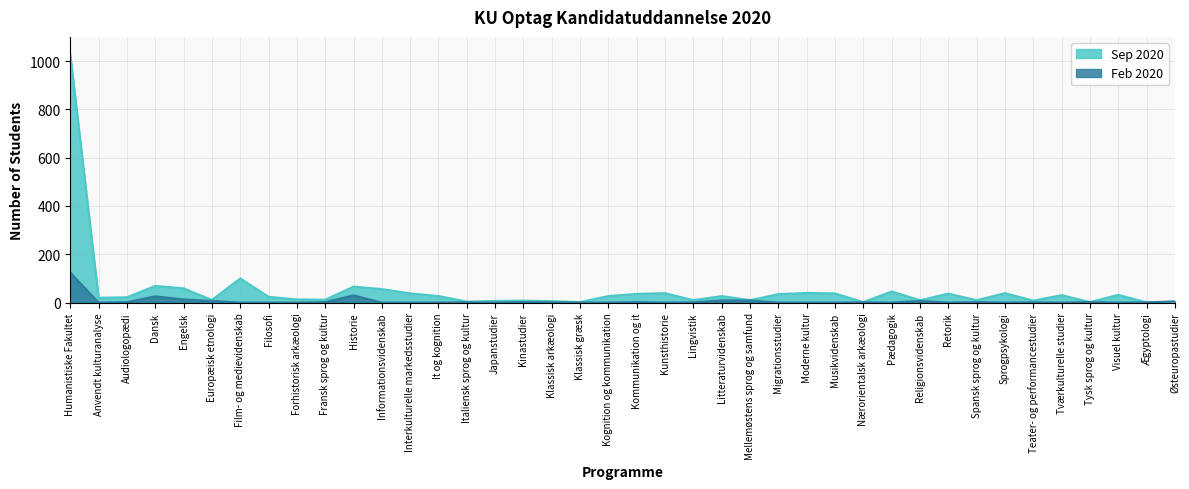

Reading left to right, transcribe all the data shown in this chart.

Feb 2020: Humanistiske Fakultet=124	Anvendt kulturanalyse=0	Audiologopædi=2	Dansk=26	Engelsk=13	Europæisk etnologi=7	Film- og medievidenskab=0	Filosofi=0	Forhistorisk arkæologi=0	Fransk sprog og kultur=2	Historie=30	Informationsvidenskab=0	Interkulturelle markedsstudier=0	It og kognition=0	Italiensk sprog og kultur=1	Japanstudier=0	Kinastudier=2	Klassisk arkæologi=1	Klassisk græsk=0	Kognition og kommunikation=0	Kommunikation og it=2	Kunsthistorie=0	Lingvistik=1	Litteraturvidenskab=9	Mellemøstens sprog og samfund=9	Migrationsstudier=0	Moderne kultur=0	Musikvidenskab=0	Nærorientalsk arkæologi=1	Pædagogik=0	Religionsvidenskab=7	Retorik=0	Spansk sprog og kultur=2	Sprogpsykologi=0	Teater- og performancestudier=1	Tværkulturelle studier=0	Tysk sprog og kultur=2	Visuel kultur=0	Ægyptologi=1	Østeuropastudier=5
Sep 2020: Humanistiske Fakultet=1027	Anvendt kulturanalyse=20	Audiologopædi=22	Dansk=69	Engelsk=59	Europæisk etnologi=11	Film- og medievidenskab=100	Filosofi=24	Forhistorisk arkæologi=13	Fransk sprog og kultur=12	Historie=66	Informationsvidenskab=56	Interkulturelle markedsstudier=38	It og kognition=27	Italiensk sprog og kultur=4	Japanstudier=7	Kinastudier=8	Klassisk arkæologi=6	Klassisk græsk=2	Kognition og kommunikation=27	Kommunikation og it=36	Kunsthistorie=39	Lingvistik=10	Litteraturvidenskab=27	Mellemøstens sprog og samfund=10	Migrationsstudier=35	Moderne kultur=40	Musikvidenskab=38	Nærorientalsk arkæologi=2	Pædagogik=46	Religionsvidenskab=10	Retorik=37	Spansk sprog og kultur=10	Sprogpsykologi=39	Teater- og performancestudier=8	Tværkulturelle studier=31	Tysk sprog og kultur=2	Visuel kultur=32	Ægyptologi=1	Østeuropastudier=3